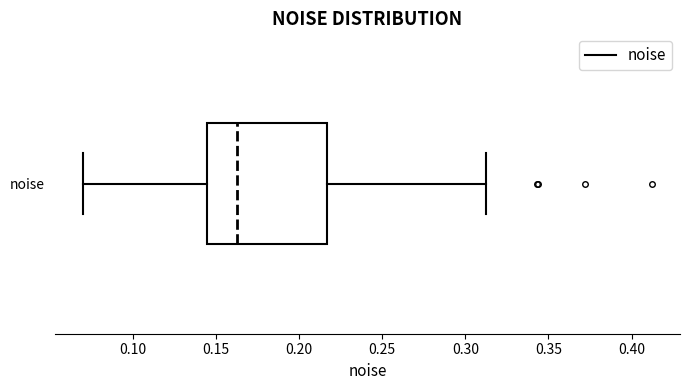

Where does the left whisker of the box for noise end on the x-axis? The values are not printed on the chart, so give them approximately, as read against the axis.

0.070